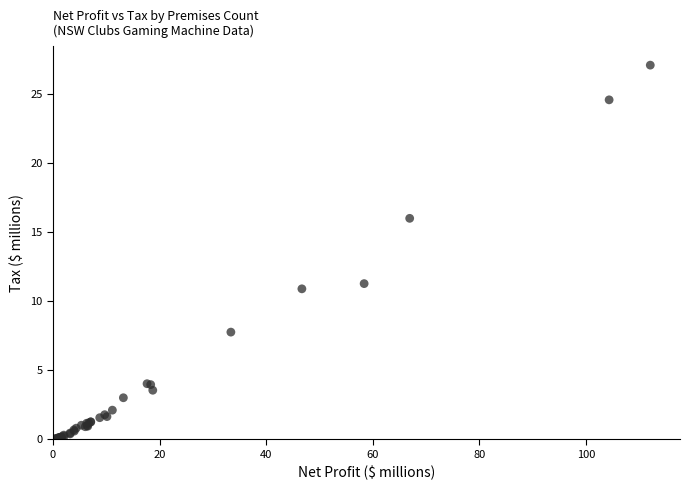

What Y value in the scatter plot is closest to 13?

11.3